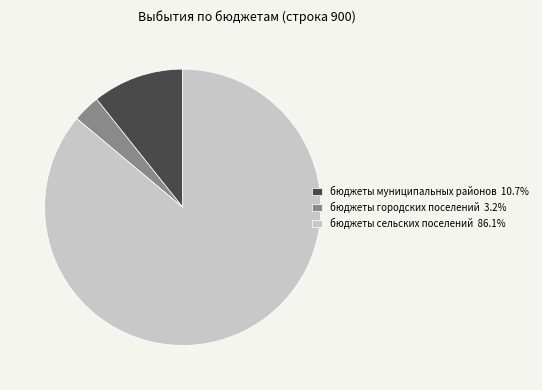

True or false: бюджеты муниципальных районов accounts for 11% of the total.

True